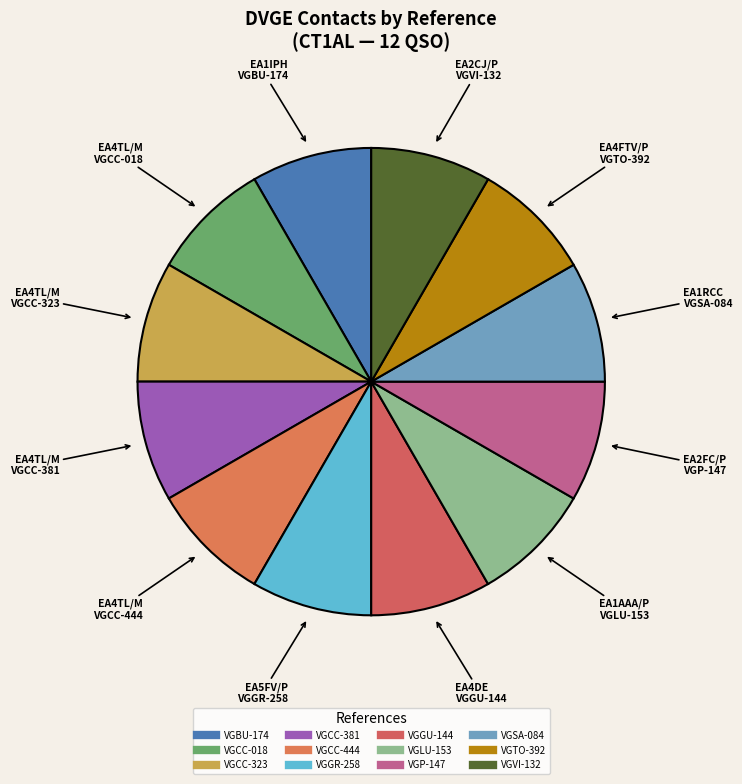

Is there any slice that represents more than half of the pie?

No